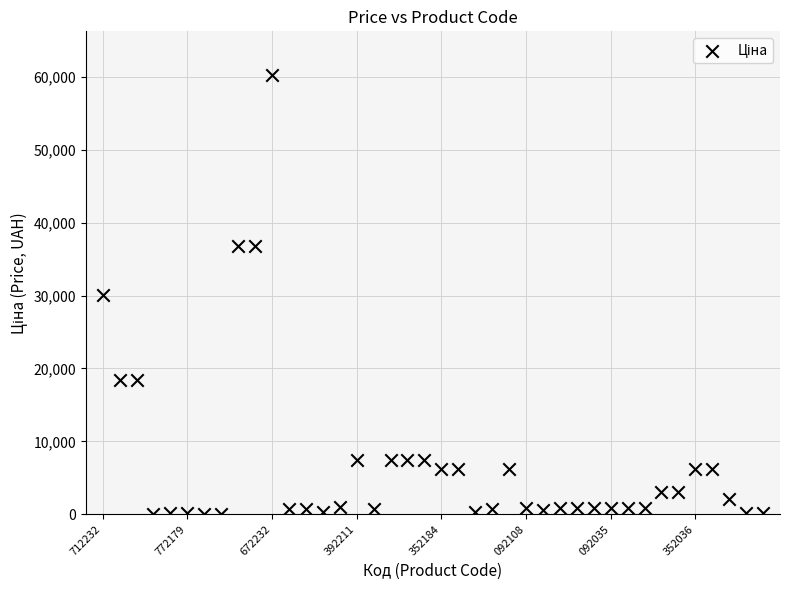

What is the range of Y values (max minus min)?

60173.5